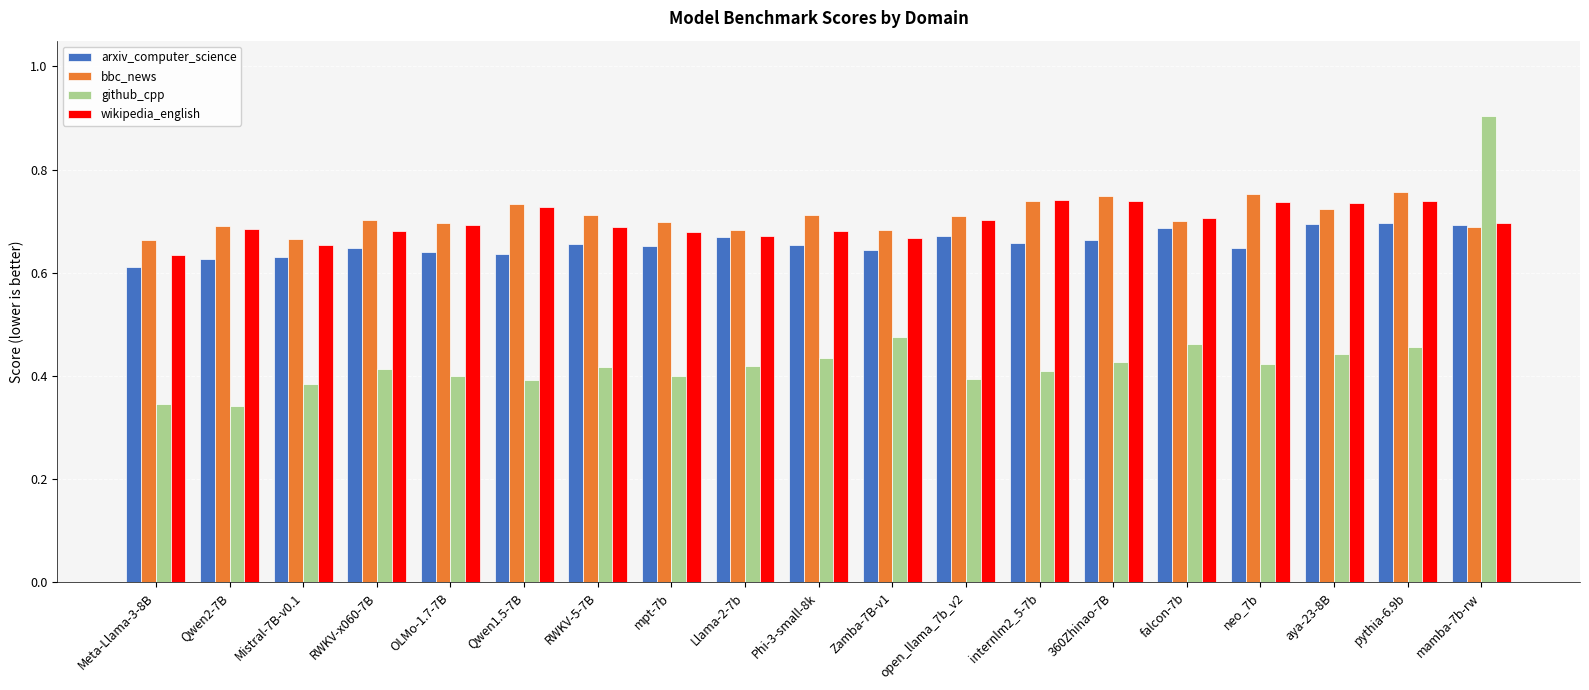

Are the bars grouped side by side (vs. stacked)?

Yes